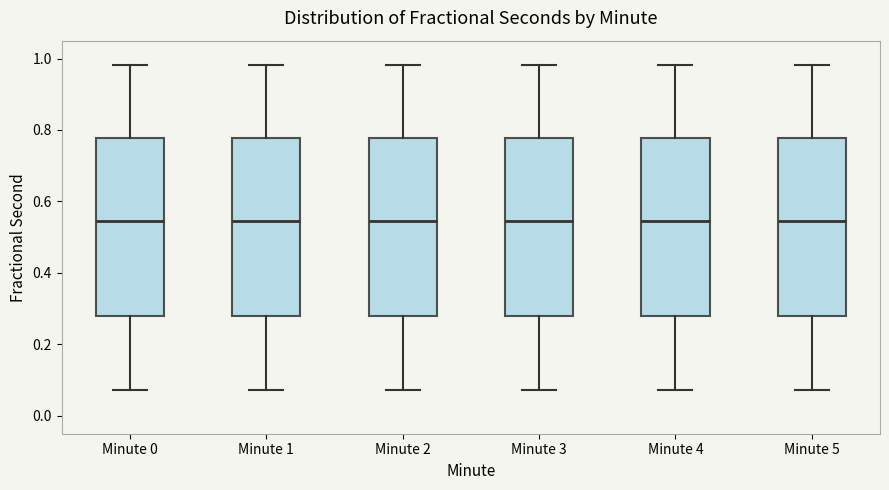

Reading left to right, read every box against the y-axis: the position of its median line, the range the box covers, and the ends of its whiskers. The values are not printed on the chart, so give them approximately, as read against the axis.

Minute 0: median 0.54, box 0.28 to 0.78, whiskers 0.08 to 0.98
Minute 1: median 0.54, box 0.28 to 0.78, whiskers 0.08 to 0.98
Minute 2: median 0.54, box 0.28 to 0.78, whiskers 0.08 to 0.98
Minute 3: median 0.54, box 0.28 to 0.78, whiskers 0.08 to 0.98
Minute 4: median 0.54, box 0.28 to 0.78, whiskers 0.08 to 0.98
Minute 5: median 0.54, box 0.28 to 0.78, whiskers 0.08 to 0.98